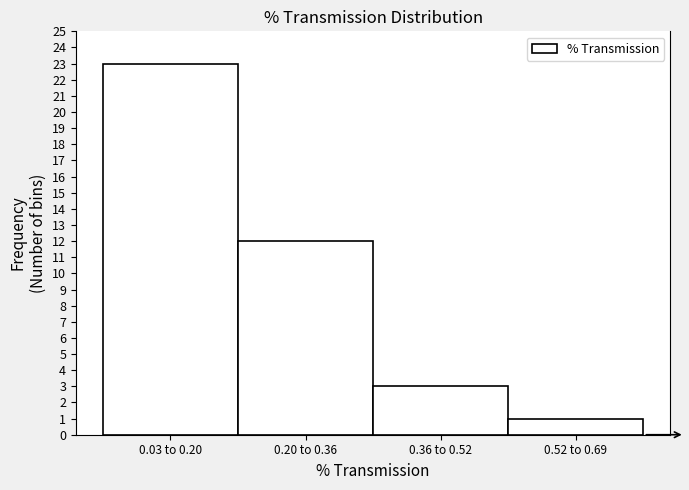

Reading left to right, extract all data points from this chart.

23	12	3	1